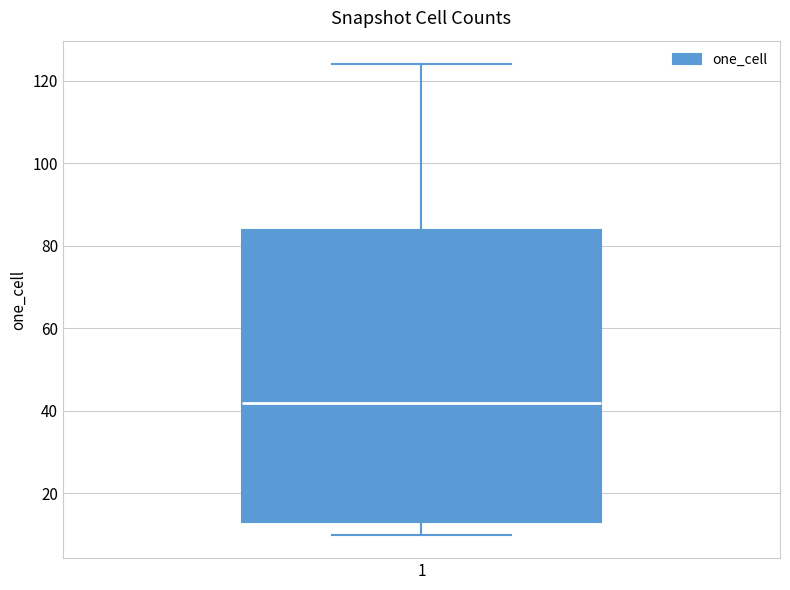

Transcribe this box plot: give where the median line is, the range the box spans, and where the two whiskers end, as read against the y-axis. The values are not printed on the chart, so give them approximately, as read against the axis.

median 42, box 14 to 84, whiskers 10 to 124